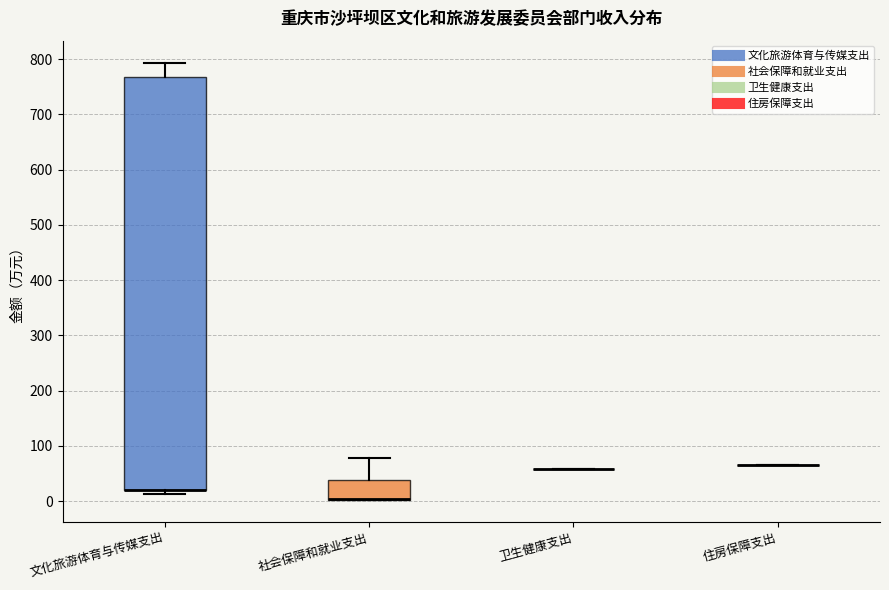

Where is the upper edge of the box for 社会保障和就业支出 on the y-axis? The values are not printed on the chart, so give them approximately, as read against the axis.

40